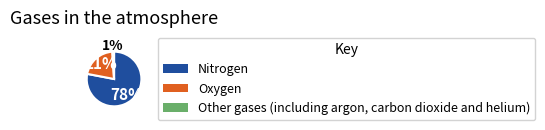

To the nearest percent, what percentage of the pie is Nitrogen?

78%